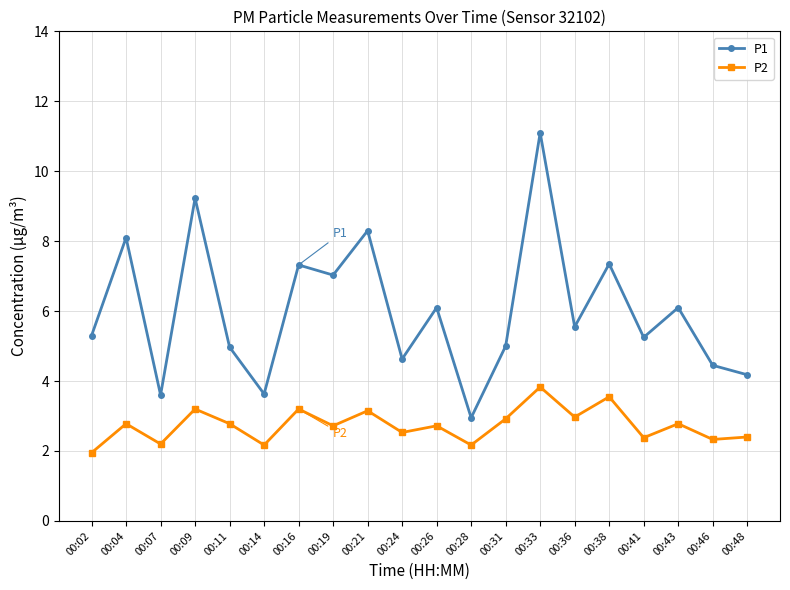

List the series in order of their peak value, highest first.

P1, P2